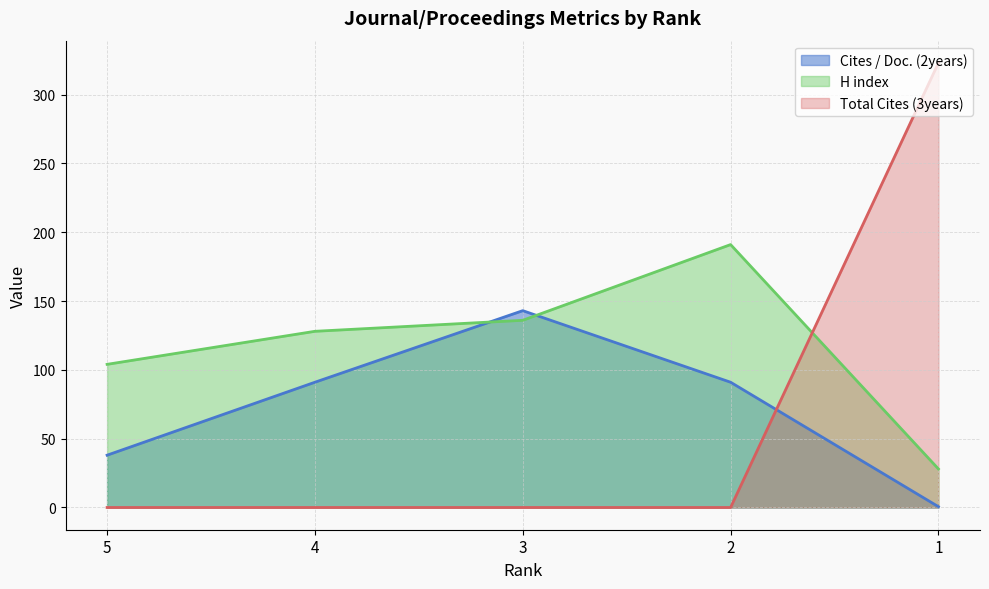

What is the total value across all series at 2?

282.0